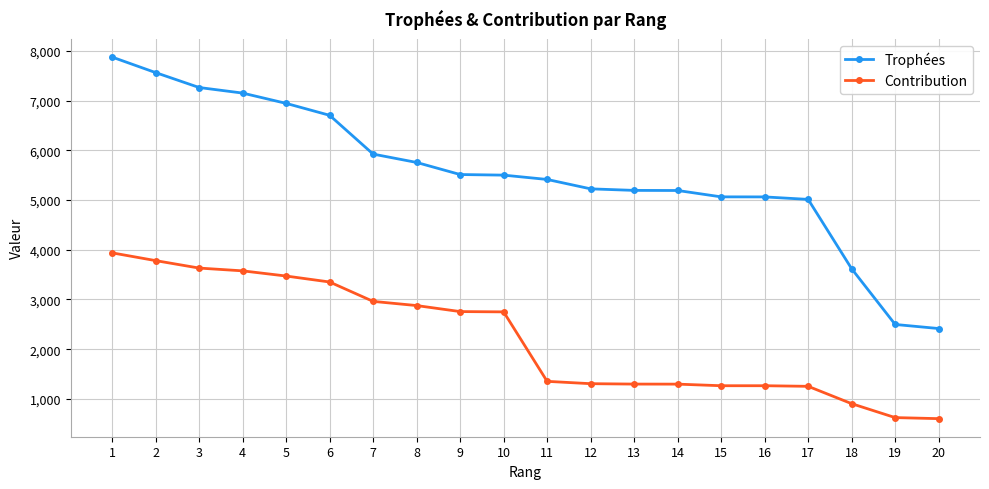

What is the spread (max minus min) of values at 17?

3759